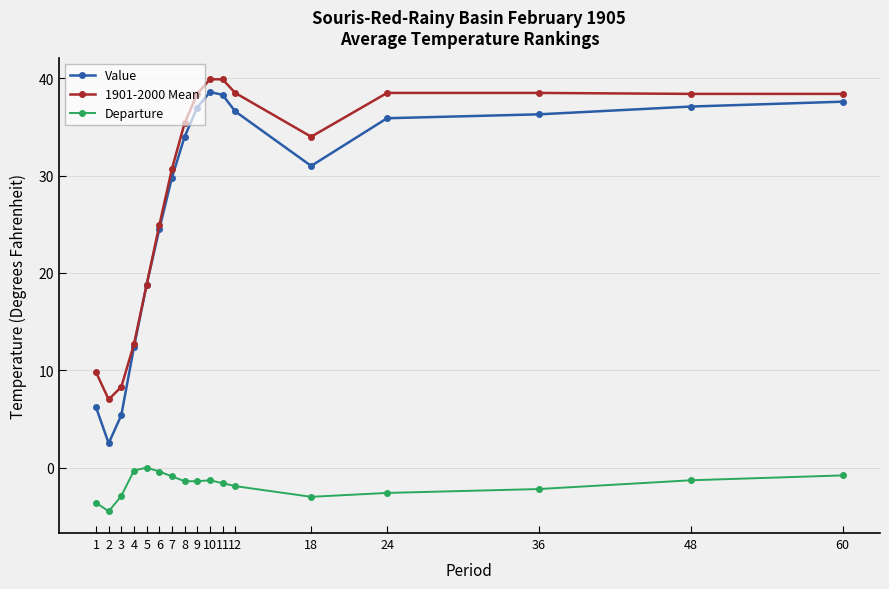

Which series has the largest total across all categories?

1901-2000 Mean